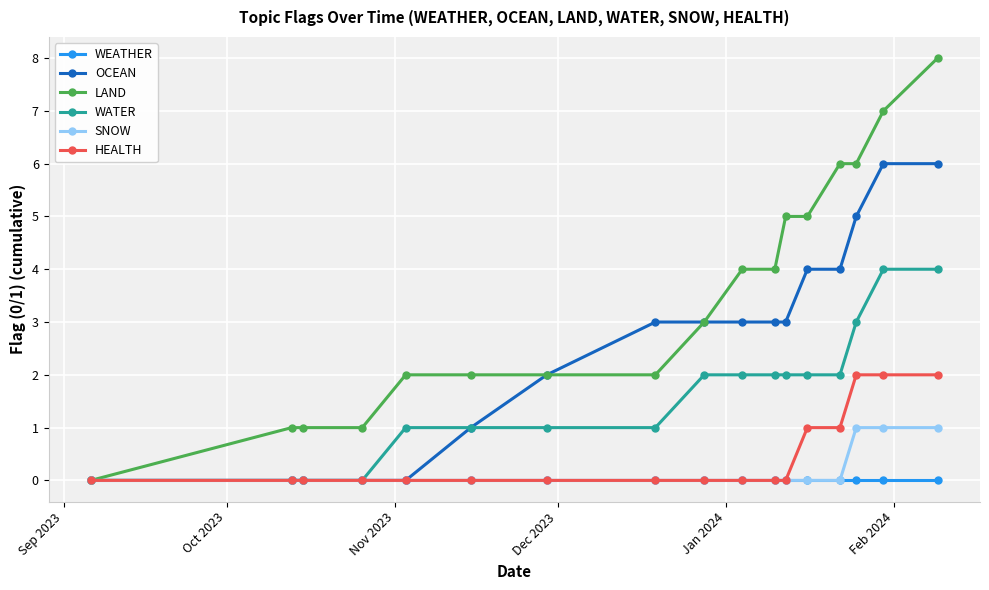

What are all the series names shown in the legend?

WEATHER, OCEAN, LAND, WATER, SNOW, HEALTH